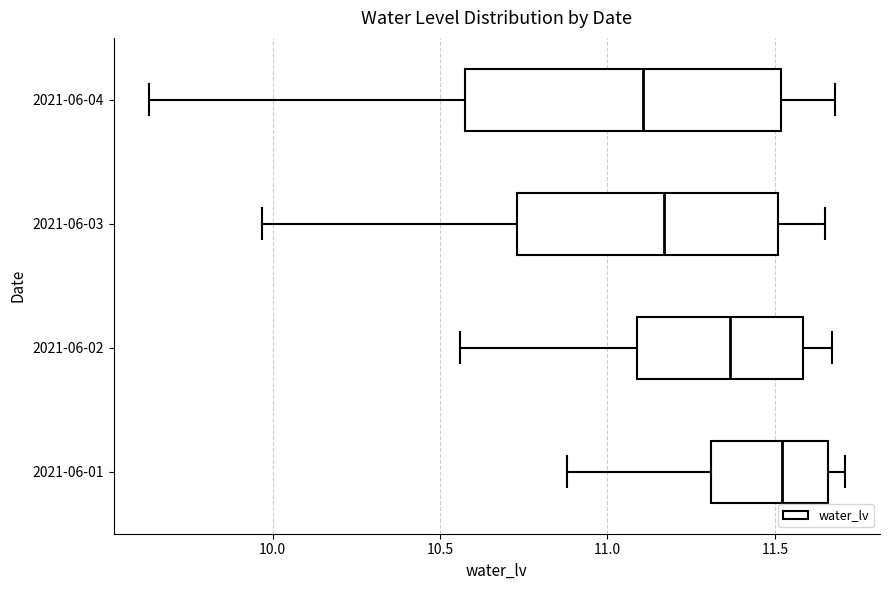

Which box's median line is the furthest to the right?

2021-06-01